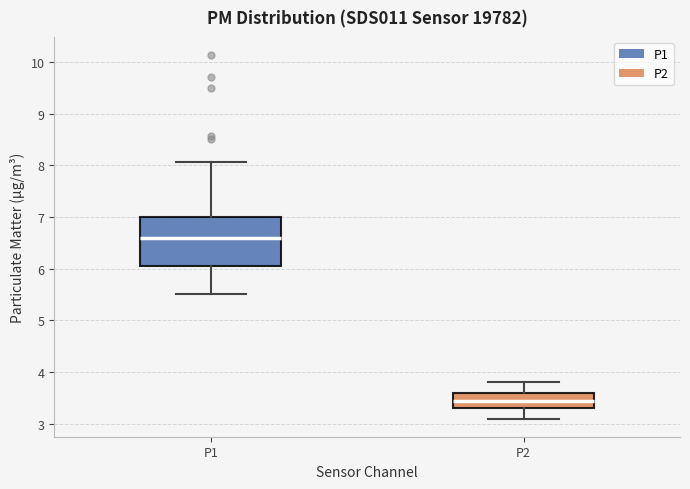

Comparing the boxes themselves (not the whiskers), which one is the tallest?

P1